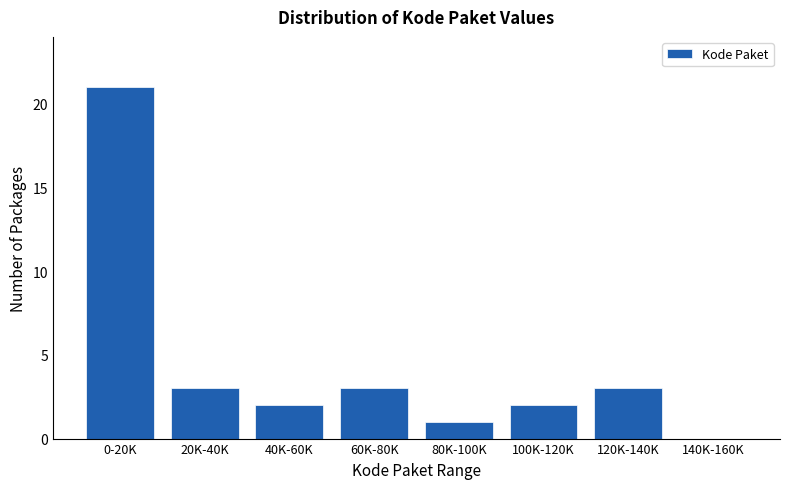

Reading right to left, extract all data points from this chart.

140K-160K=0	120K-140K=3	100K-120K=2	80K-100K=1	60K-80K=3	40K-60K=2	20K-40K=3	0-20K=21